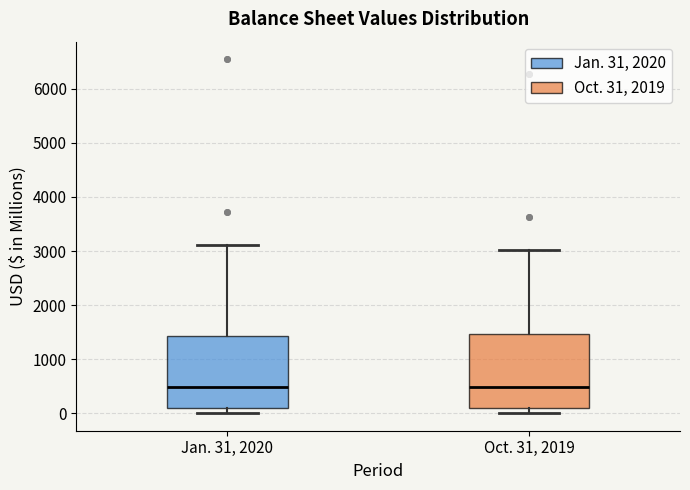

Where does the upper whisker of the box for Jan. 31, 2020 end on the y-axis? The values are not printed on the chart, so give them approximately, as read against the axis.

3100